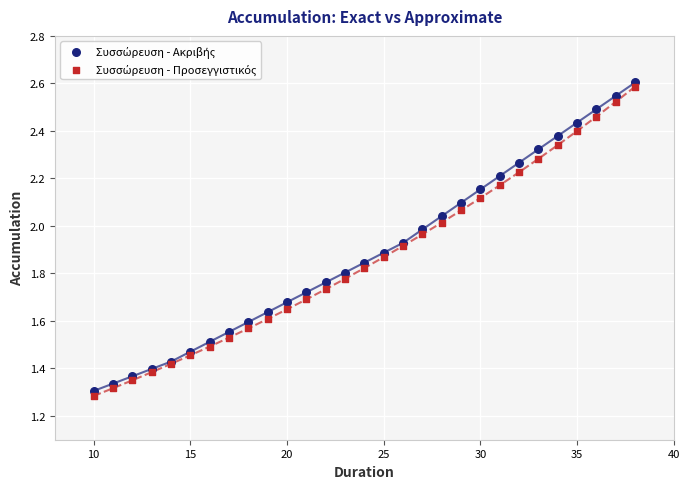

What is the X range (max minus min) for the scatter plot?

28.0